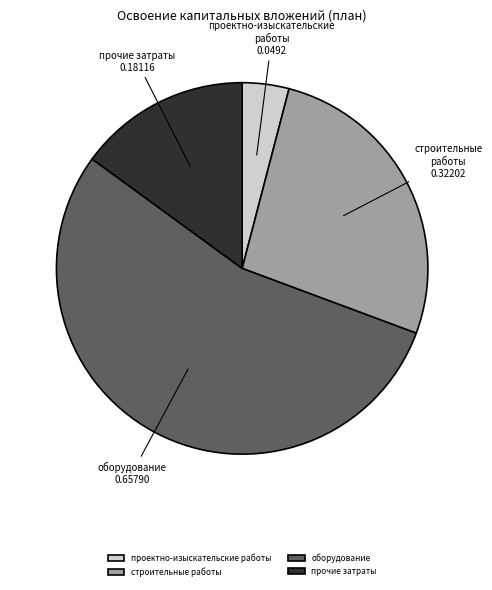

Rank the categories by value from lowest to highest.

проектно-изыскательские работы, прочие затраты, строительные работы, оборудование